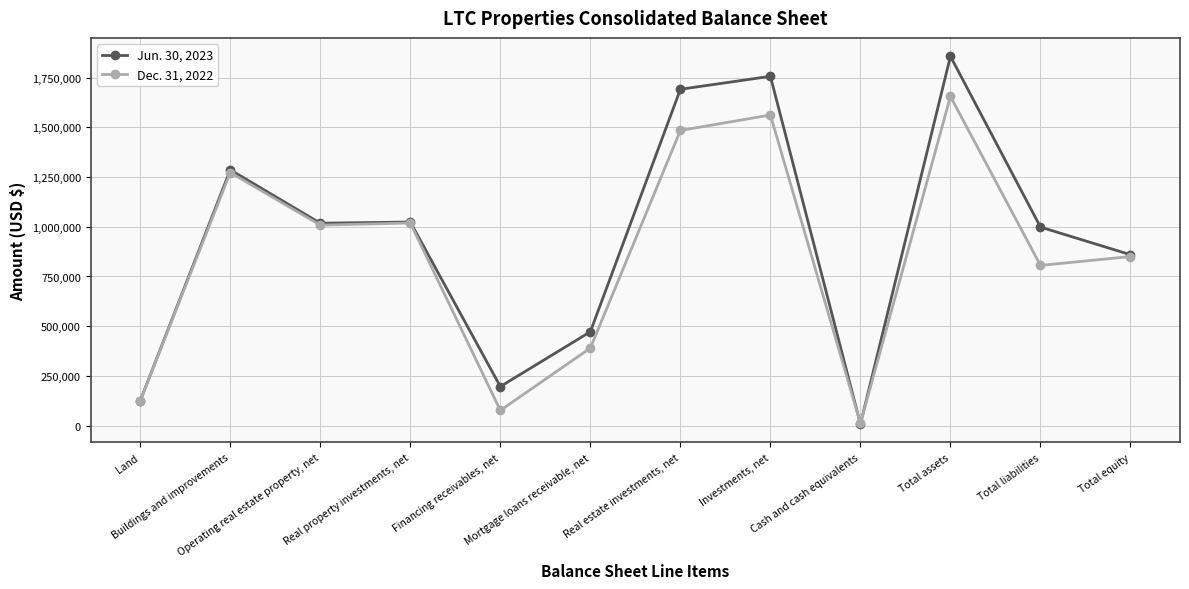

Which series has the largest range (max minus min)?

Jun. 30, 2023